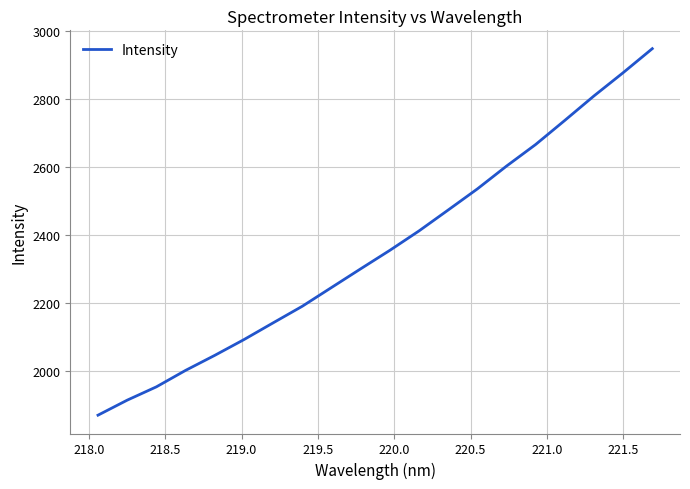

What is the smallest value displayed?

1869.8